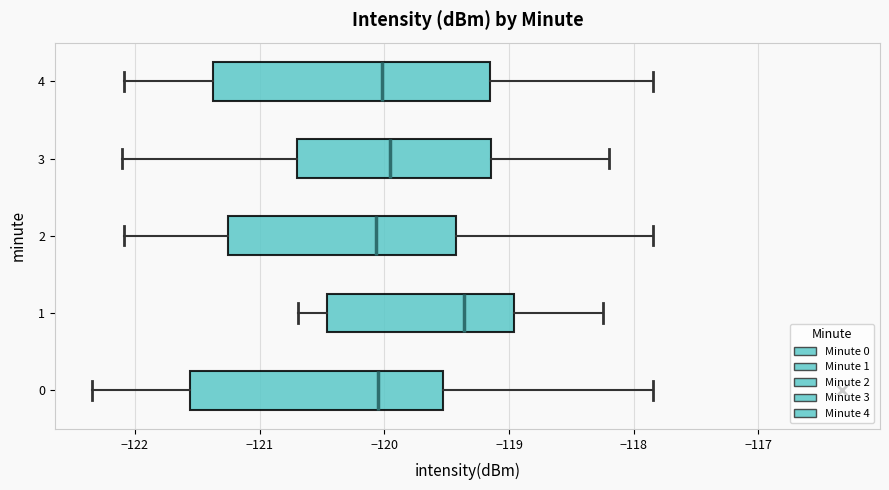

Which box has the furthest to the right median line?

1